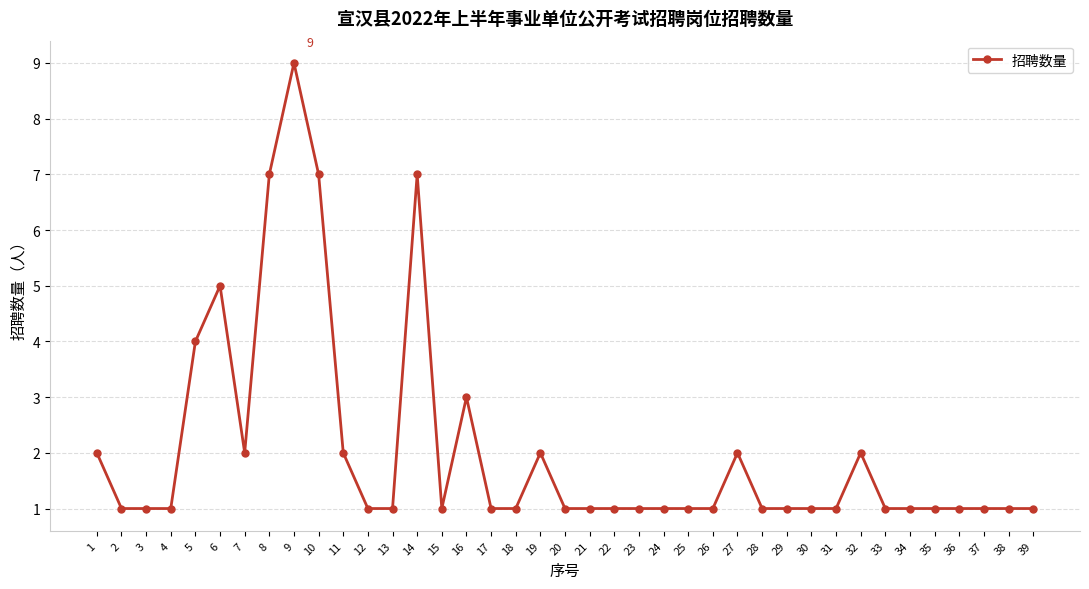

Reading right to left, what are all the values shown in this chart?

1	1	1	1	1	1	1	2	1	1	1	1	2	1	1	1	1	1	1	1	2	1	1	3	1	7	1	1	2	7	9	7	2	5	4	1	1	1	2